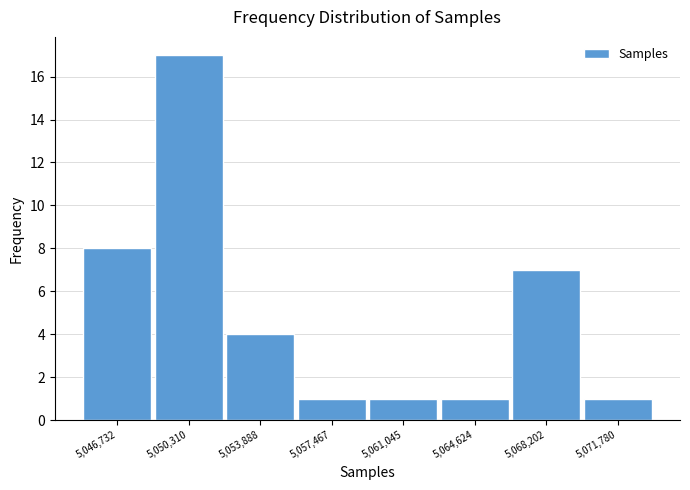

Over which range of the x-axis is the bar tallest?

5048500 to 5052000